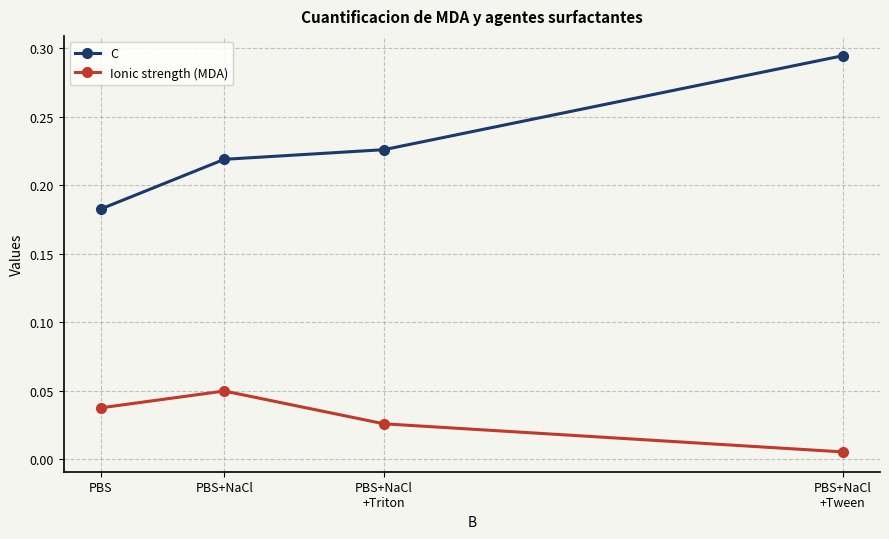

True or false: C and Ionic strength (MDA) cross at least once.

False